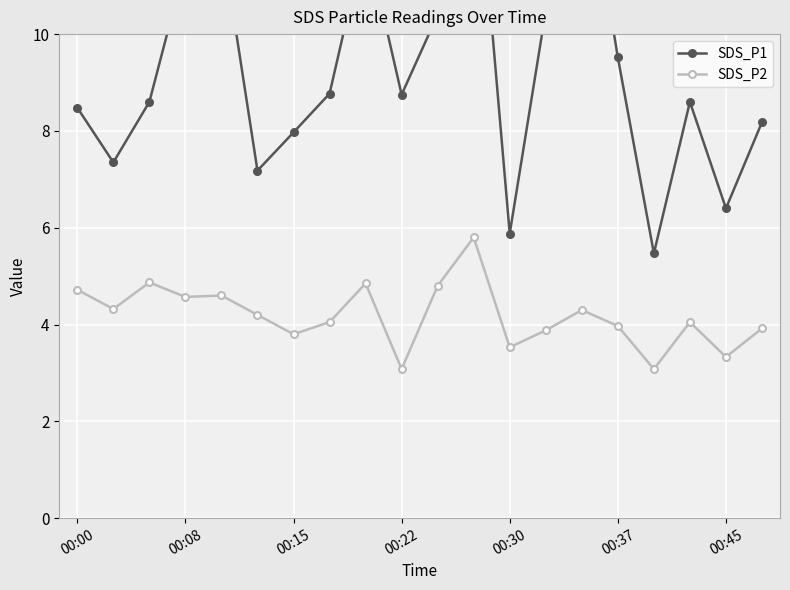

How many interior local peaks does the SDS_P2 series have?

6